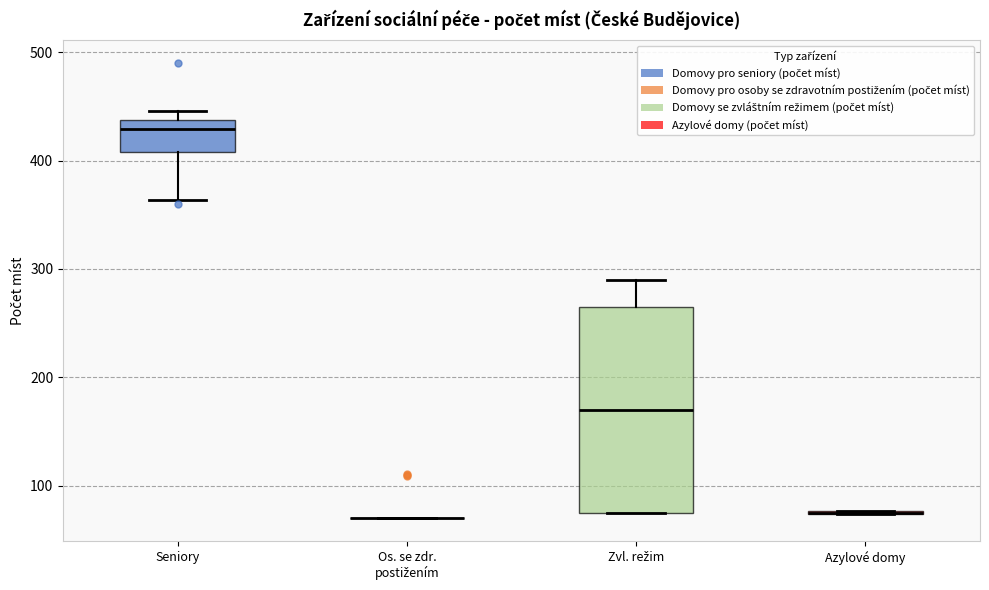

Reading left to right, read every box against the y-axis: the position of its median line, the range the box covers, and the ends of its whiskers. The values are not printed on the chart, so give them approximately, as read against the axis.

Seniory: median 430, box 410 to 440, whiskers 360 to 450
Os. se zdr. postižením: box collapsed to a line at 70, whiskers 70 to 70
Zvl. režim: median 170, box 80 to 270, whiskers 80 to 290
Azylové domy: box collapsed to a line at 80, whiskers 70 to 80